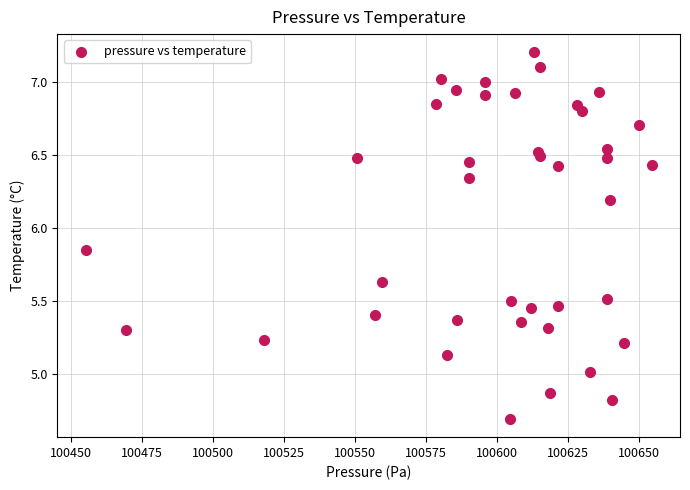

What is the range of Y values (max minus min)?

2.5